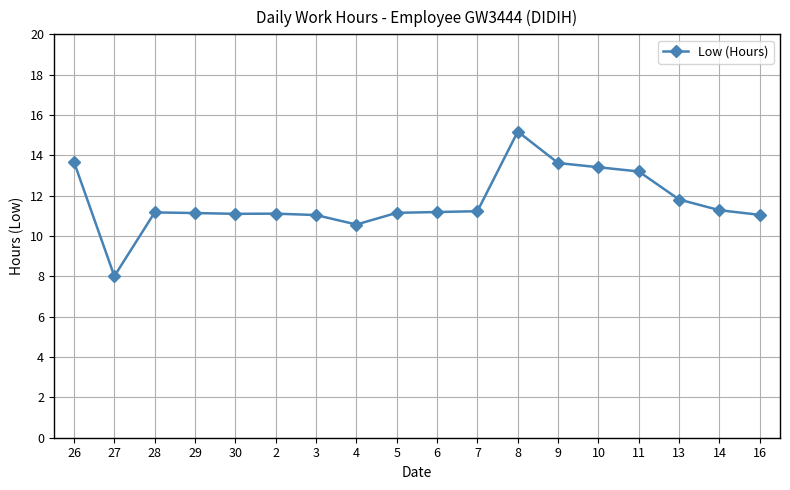

What is the value of the 9th point from the left?

11.2